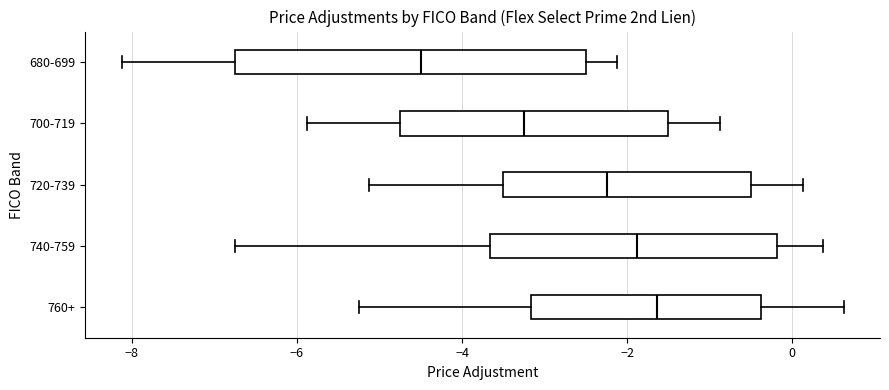

Reading bottom to top, read every box against the x-axis: the position of its median line, the range the box covers, and the ends of its whiskers. The values are not printed on the chart, so give them approximately, as read against the axis.

760+: median -1.6, box -3.2 to -0.4, whiskers -5.2 to 0.6
740-759: median -1.8, box -3.6 to -0.2, whiskers -6.8 to 0.4
720-739: median -2.2, box -3.4 to -0.4, whiskers -5.2 to 0.2
700-719: median -3.2, box -4.8 to -1.4, whiskers -5.8 to -0.8
680-699: median -4.4, box -6.8 to -2.4, whiskers -8.2 to -2.2